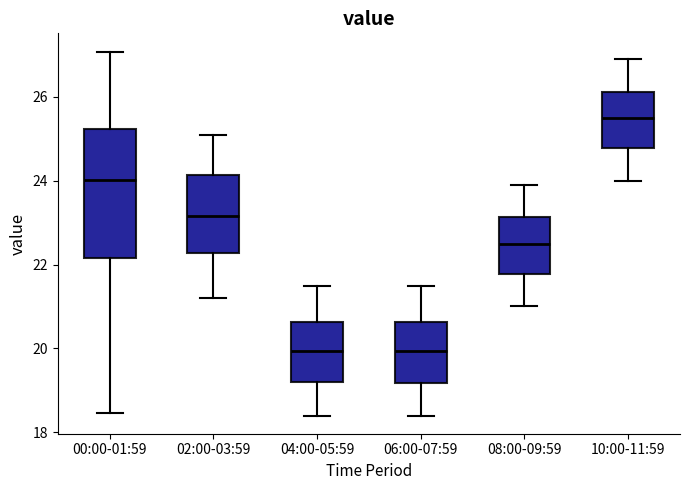

Which box is the tallest, from its lower edge to its upper edge?

00:00-01:59